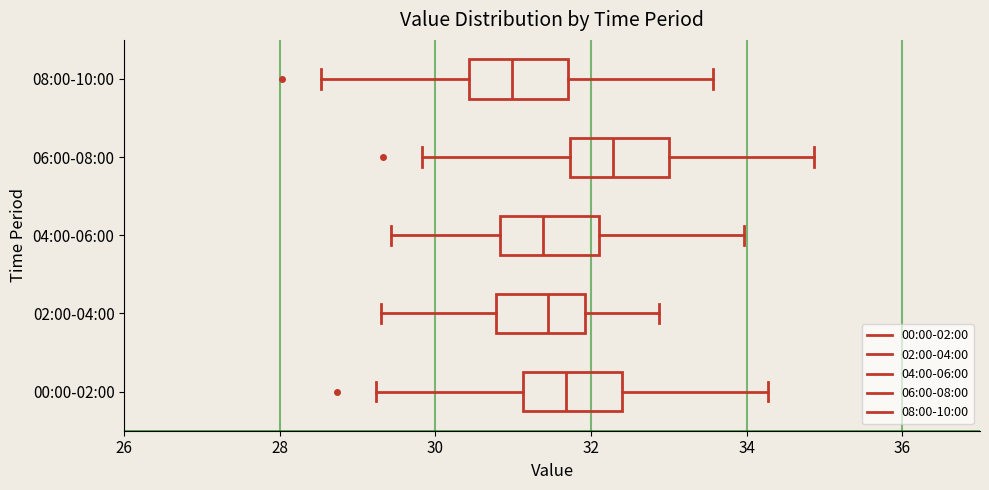

Where does the left whisker of the box for 00:00-02:00 end on the x-axis? The values are not printed on the chart, so give them approximately, as read against the axis.

29.2